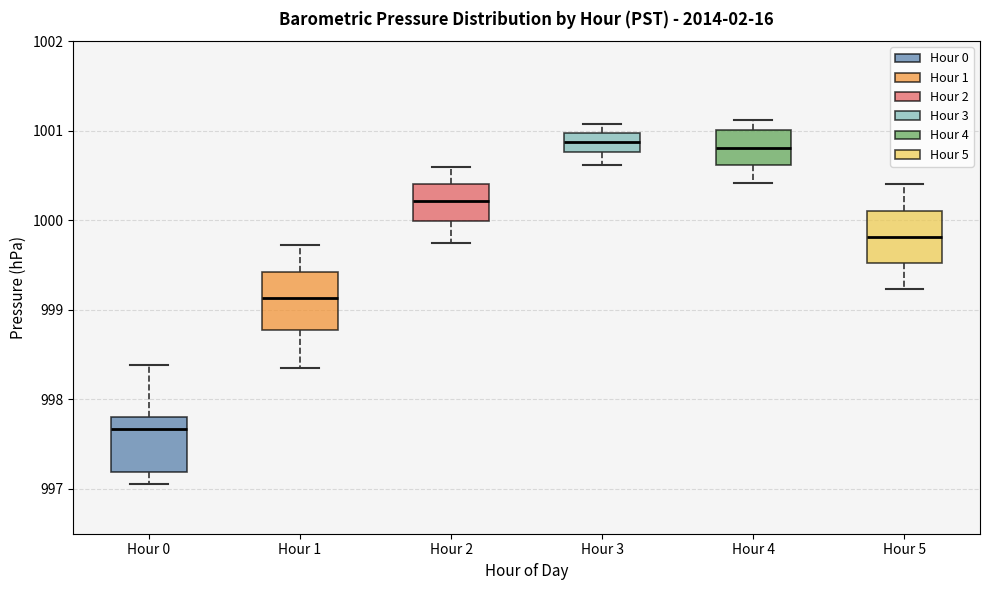

Which box's median line is the lowest?

Hour 0